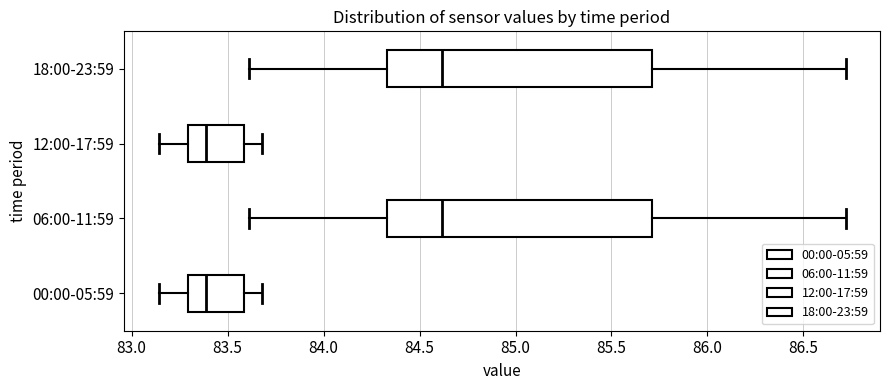

Reading bottom to top, transcribe this box plot: for each box, give where its median line is, the range the box spans, and where its two whiskers end, as read against the x-axis. The values are not printed on the chart, so give them approximately, as read against the axis.

00:00-05:59: median 83.40, box 83.30 to 83.60, whiskers 83.15 to 83.70
06:00-11:59: median 84.60, box 84.35 to 85.70, whiskers 83.60 to 86.70
12:00-17:59: median 83.40, box 83.30 to 83.60, whiskers 83.15 to 83.70
18:00-23:59: median 84.60, box 84.35 to 85.70, whiskers 83.60 to 86.70